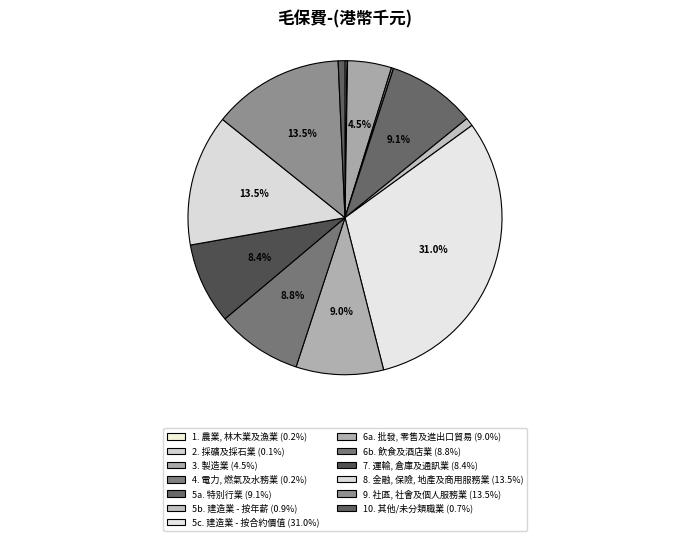

What portion of the pie excludes 1. 農業, 林木業及漁業?

99.8%